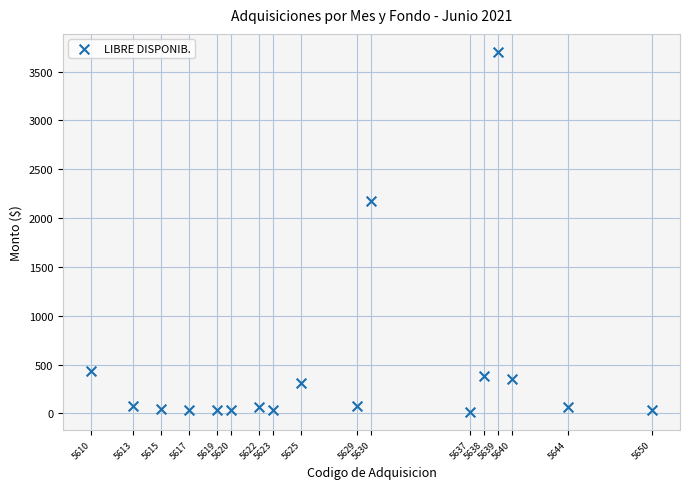

What Y value in the scatter plot is closest to 1858?

2172.6